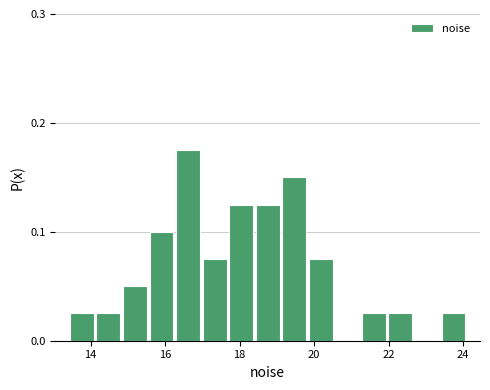

Around what value on the x-axis is the tallest bar? Give the approximate position of its centre, as read against the axis.

16.6